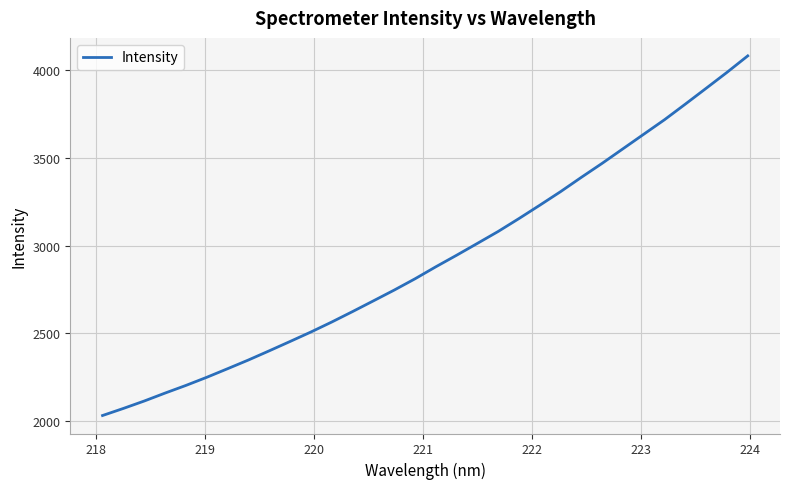

What is the difference between the maximum and minimum values?

2049.4